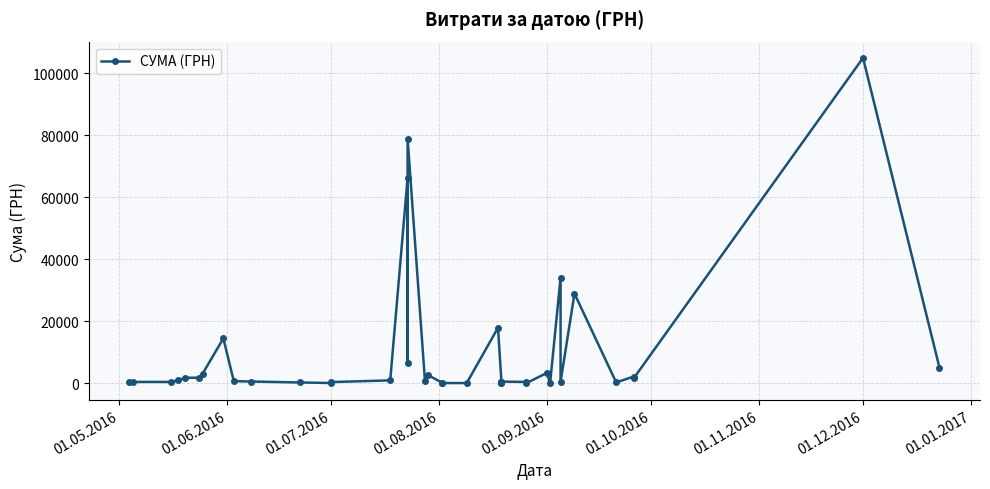

The value at 16 is 128847.8. True or false?

False